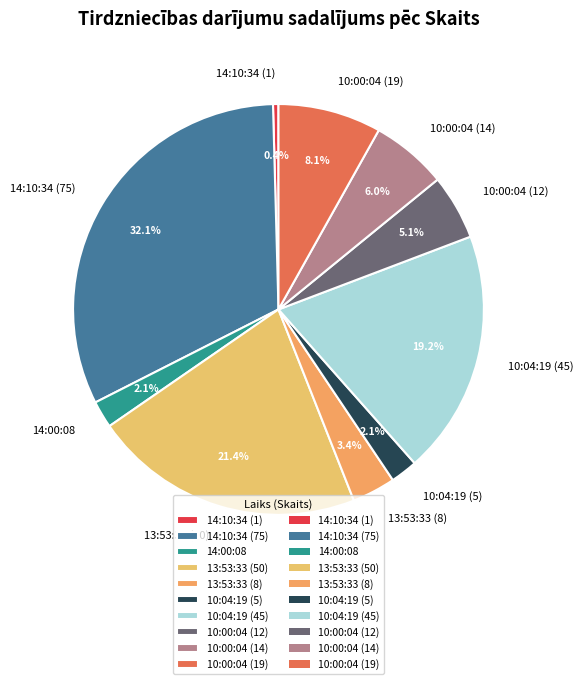

To the nearest percent, what percentage of the pie is 10:00:04 (12)?

5%